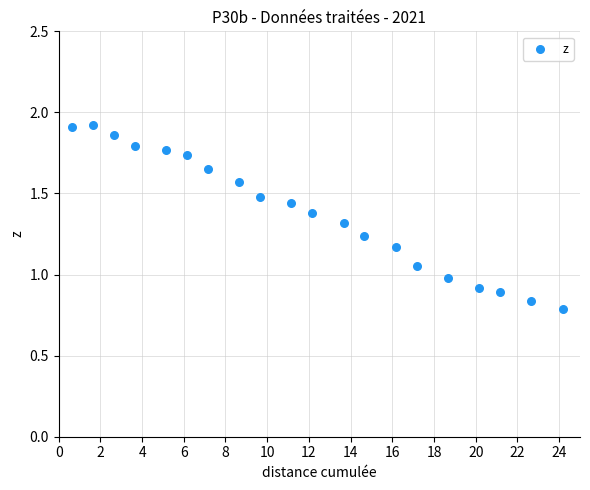

What is the range of X values (max minus min)?

23.5